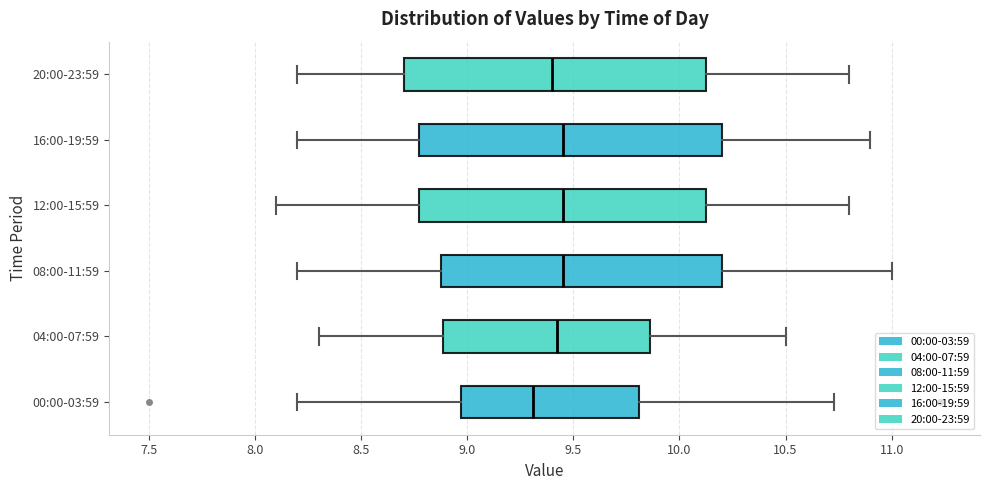

Reading bottom to top, transcribe this box plot: for each box, give where its median line is, the range the box spans, and where its two whiskers end, as read against the x-axis. The values are not printed on the chart, so give them approximately, as read against the axis.

00:00-03:59: median 9.30, box 8.95 to 9.80, whiskers 8.20 to 10.75
04:00-07:59: median 9.45, box 8.90 to 9.85, whiskers 8.30 to 10.50
08:00-11:59: median 9.45, box 8.90 to 10.20, whiskers 8.20 to 11.00
12:00-15:59: median 9.45, box 8.80 to 10.15, whiskers 8.10 to 10.80
16:00-19:59: median 9.45, box 8.80 to 10.20, whiskers 8.20 to 10.90
20:00-23:59: median 9.40, box 8.70 to 10.15, whiskers 8.20 to 10.80